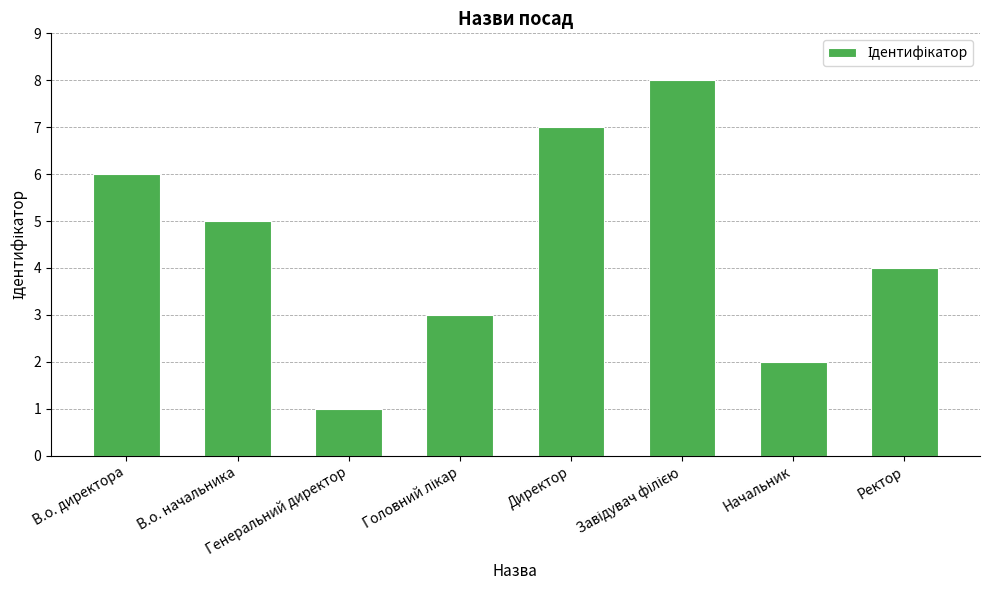

How many bars are there in total?

8